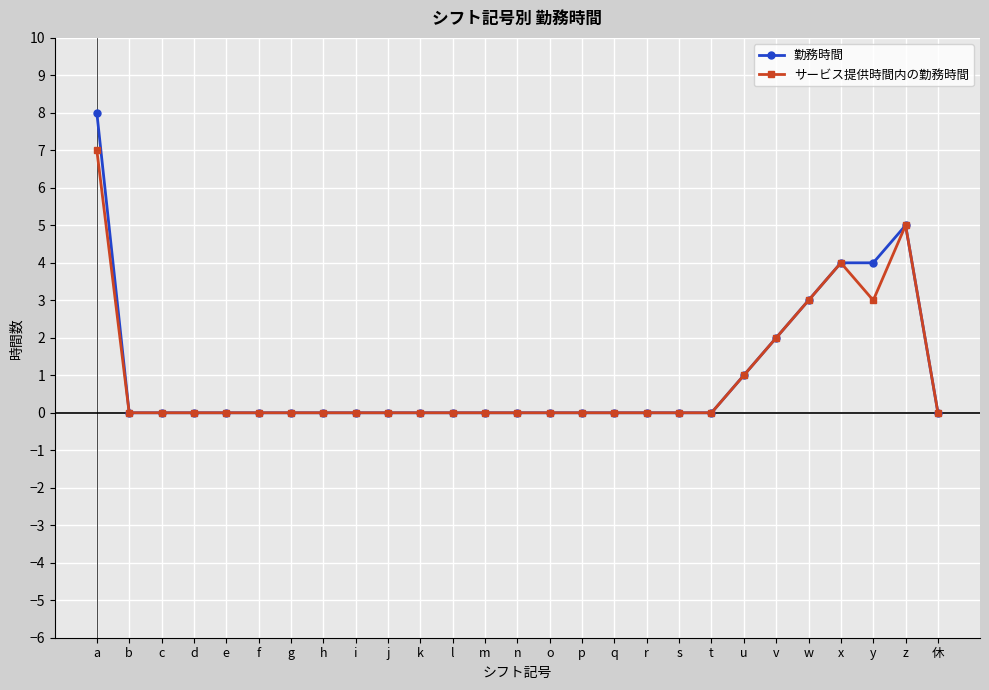

List the series in order of their peak value, lowest first.

サービス提供時間内の勤務時間, 勤務時間